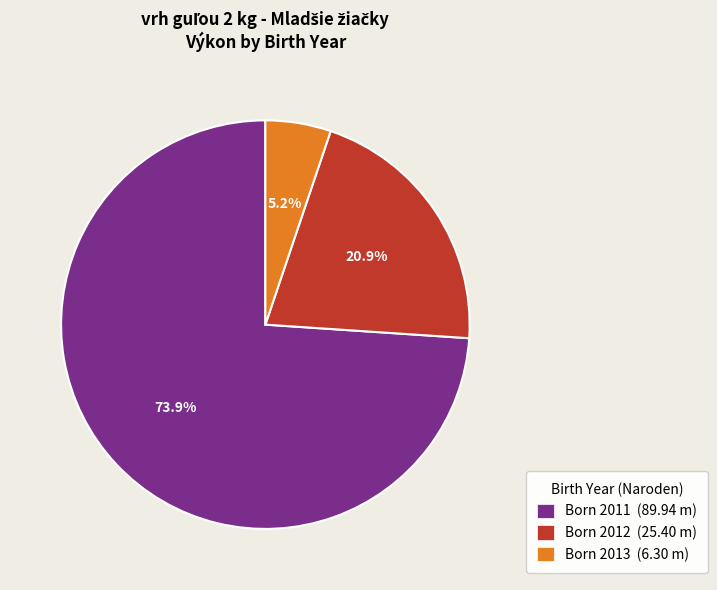

Which slice represents more than half of the pie?

Born 2011 (89.94 m)